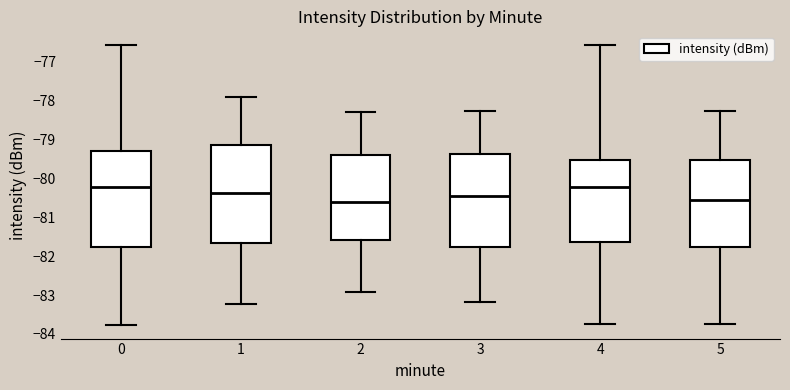

Reading left to right, read every box against the y-axis: the position of its median line, the range the box covers, and the ends of its whiskers. The values are not printed on the chart, so give them approximately, as read against the axis.

0: median -80.2, box -81.8 to -79.3, whiskers -83.8 to -76.6
1: median -80.4, box -81.7 to -79.2, whiskers -83.2 to -77.9
2: median -80.6, box -81.6 to -79.4, whiskers -82.9 to -78.3
3: median -80.5, box -81.8 to -79.4, whiskers -83.2 to -78.3
4: median -80.2, box -81.6 to -79.5, whiskers -83.7 to -76.6
5: median -80.5, box -81.8 to -79.5, whiskers -83.7 to -78.3